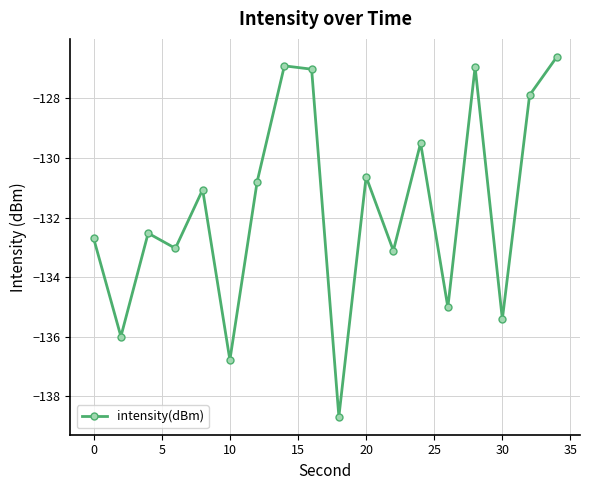

What is the value of the 7th point from the left?

-130.8